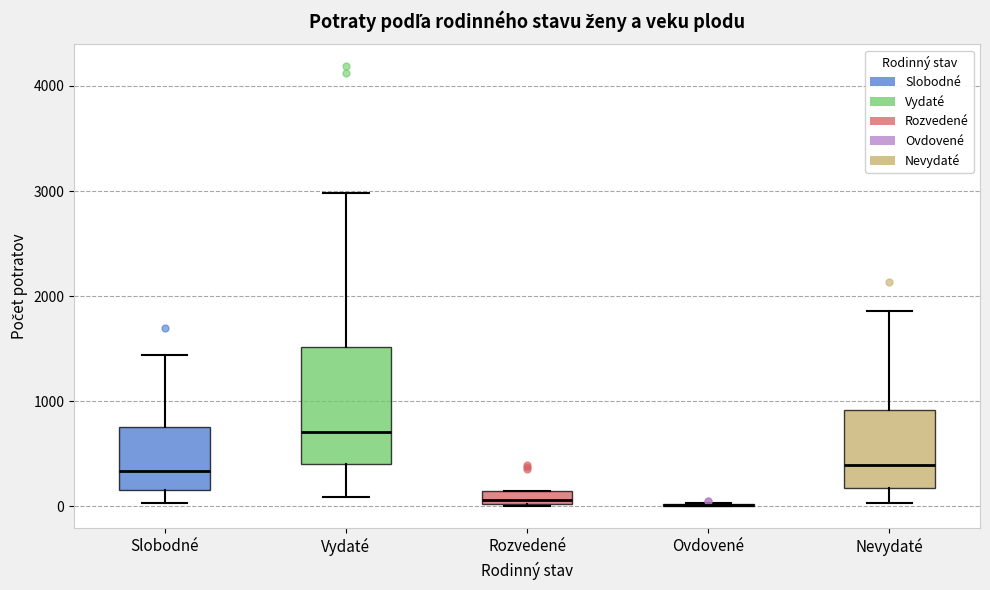

Where does the upper whisker of the box for Nevydaté end on the y-axis? The values are not printed on the chart, so give them approximately, as read against the axis.

1900